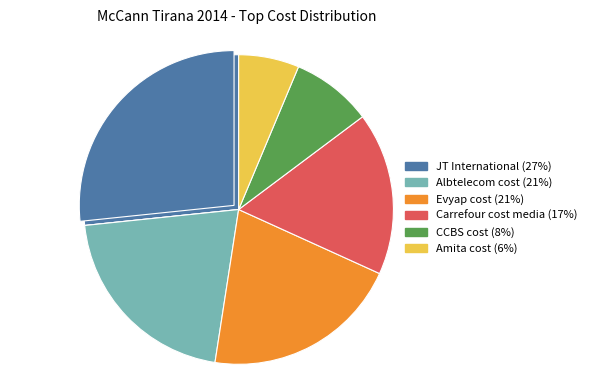

Approximately how many times larger is the value at JT International compared to CCBS cost?

3.2